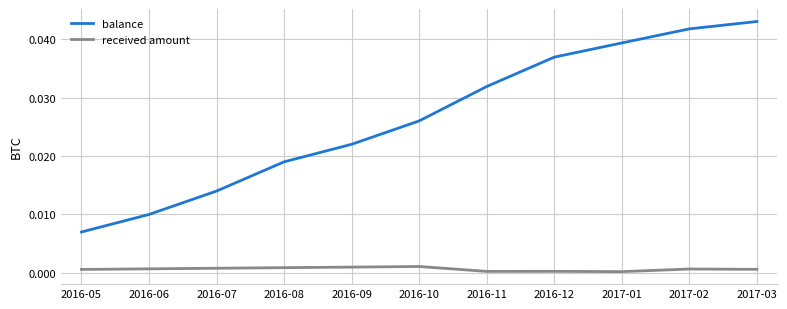

At how many categories does at least one series exceed 0?

11